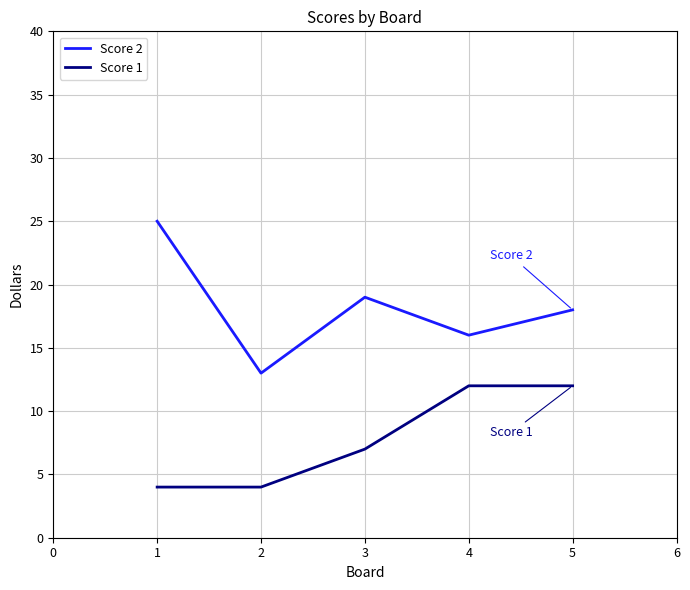

Is it true that Score 2 equals 18 at 5?

True